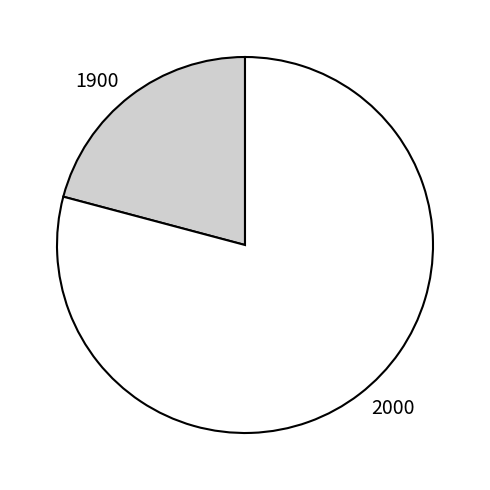

Rank the categories by value from lowest to highest.

1900, 2000